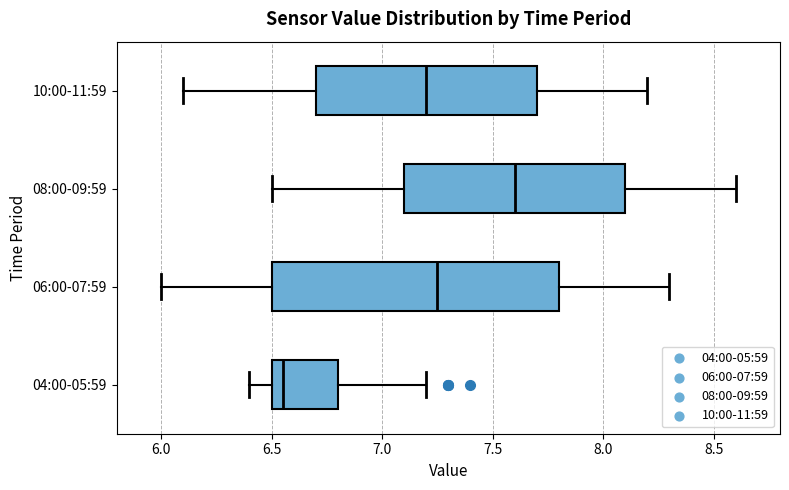

Which box is the widest, from its left edge to its right edge?

06:00-07:59